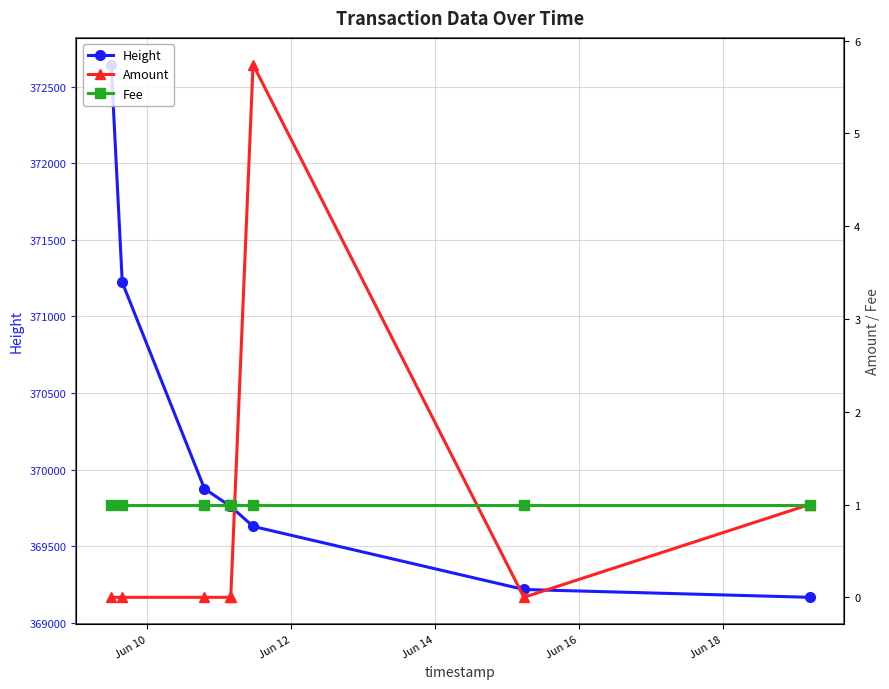

What is the value of the Height point at the 1st from the left?

372645